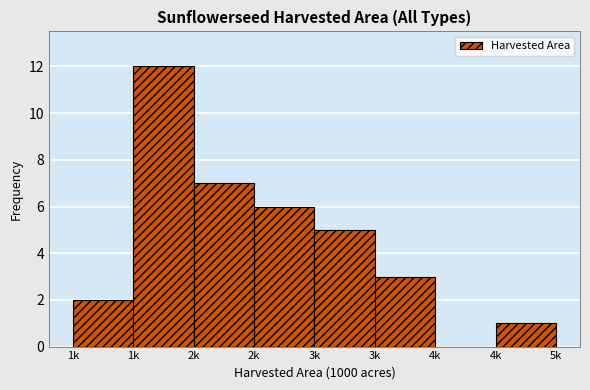

Count the number of categories in the chart.

8